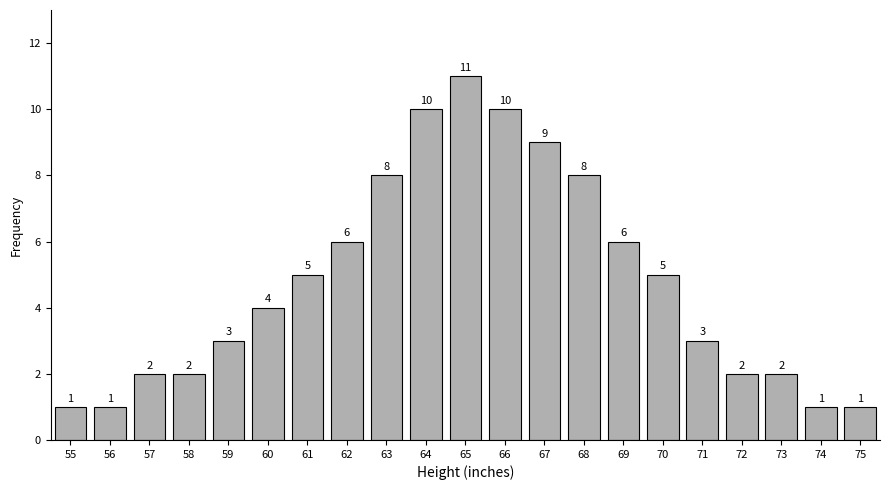

Reading left to right, extract all data points from this chart.

1	1	2	2	3	4	5	6	8	10	11	10	9	8	6	5	3	2	2	1	1